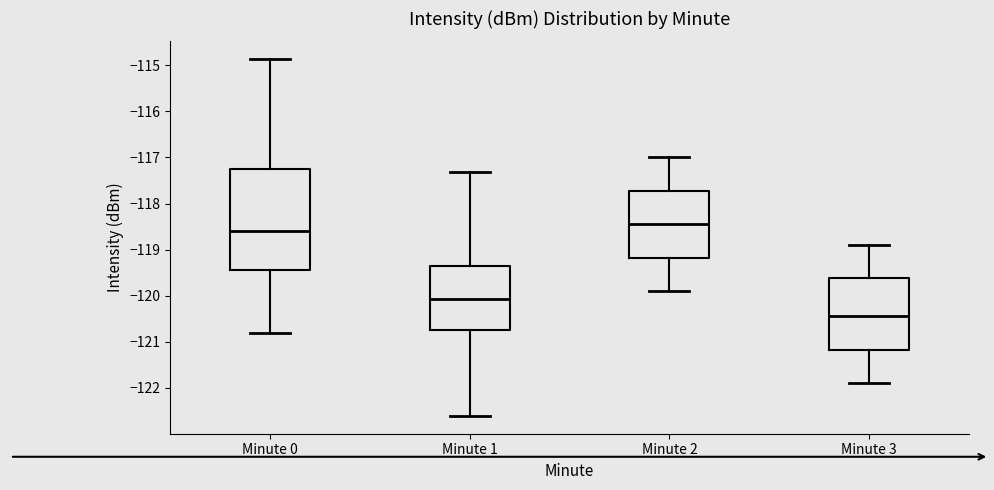

Which box is the tallest, from its lower edge to its upper edge?

Minute 0